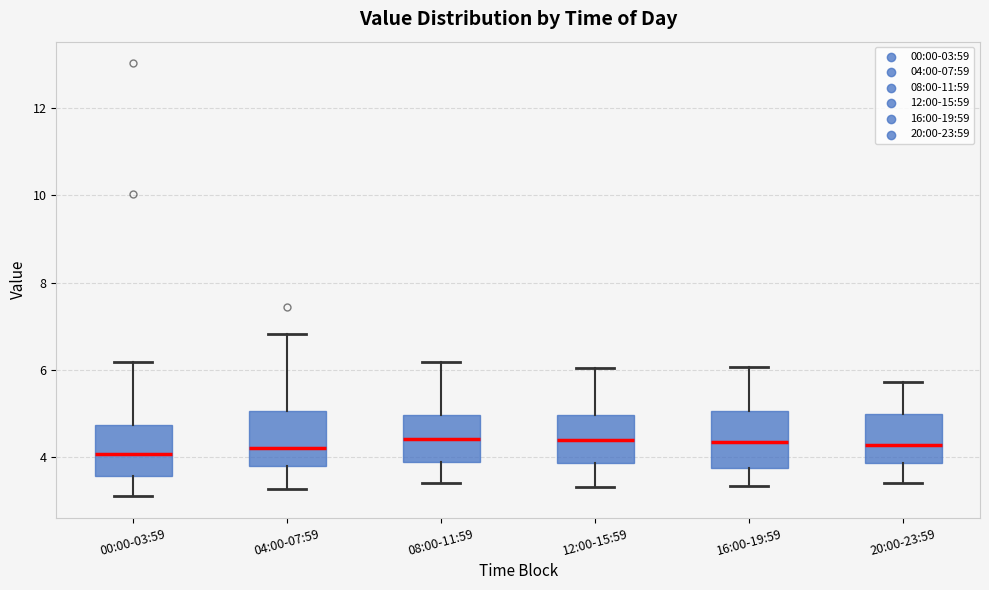

Reading left to right, read every box against the y-axis: the position of its median line, the range the box covers, and the ends of its whiskers. The values are not printed on the chart, so give them approximately, as read against the axis.

00:00-03:59: median 4.0, box 3.6 to 4.8, whiskers 3.2 to 6.2
04:00-07:59: median 4.2, box 3.8 to 5.0, whiskers 3.2 to 6.8
08:00-11:59: median 4.4, box 3.8 to 5.0, whiskers 3.4 to 6.2
12:00-15:59: median 4.4, box 3.8 to 5.0, whiskers 3.4 to 6.0
16:00-19:59: median 4.4, box 3.8 to 5.0, whiskers 3.4 to 6.0
20:00-23:59: median 4.2, box 3.8 to 5.0, whiskers 3.4 to 5.8